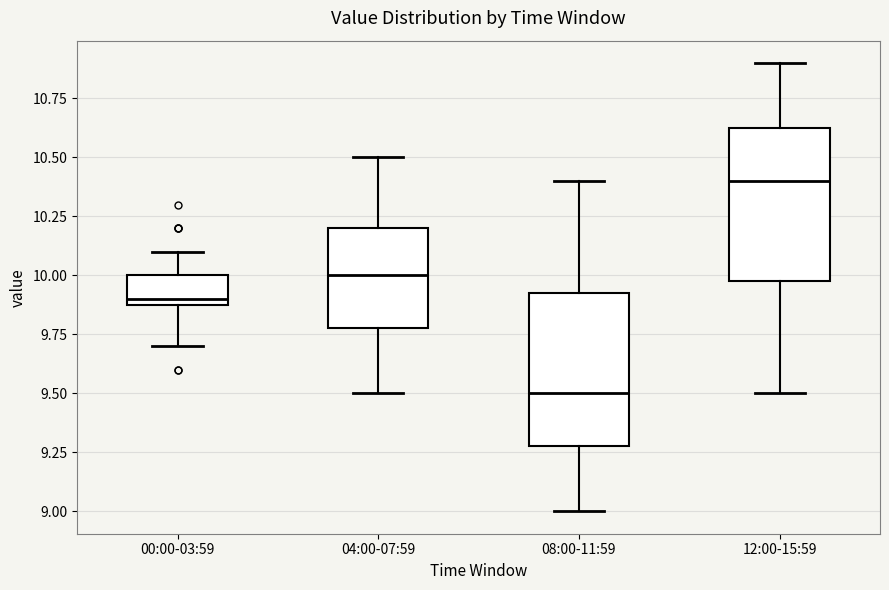

Which box's median line is the highest?

12:00-15:59